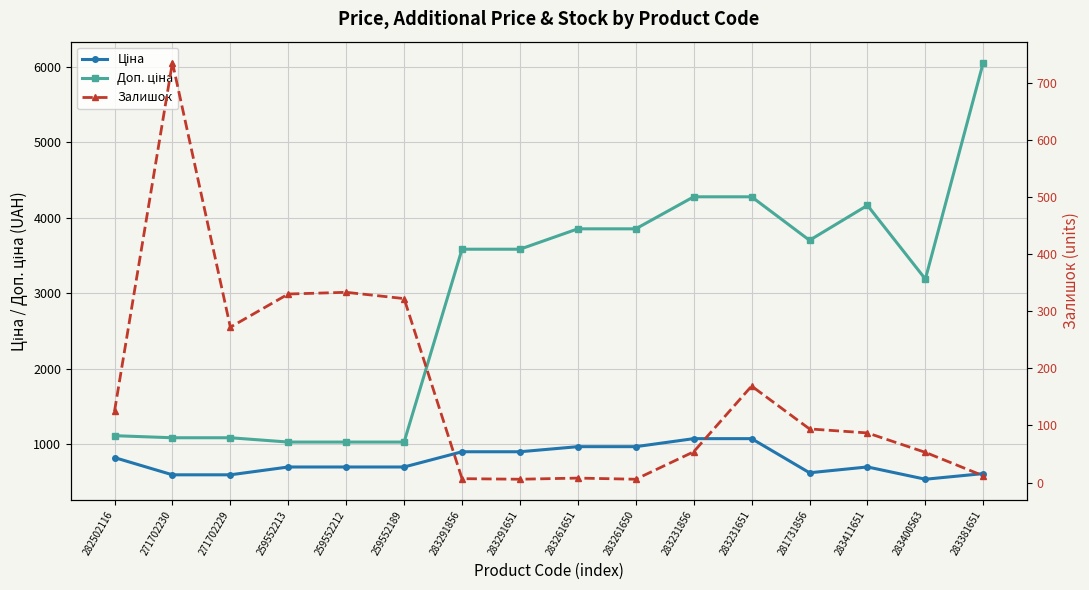

Which has a higher value, 281731856 or 282502116?

282502116